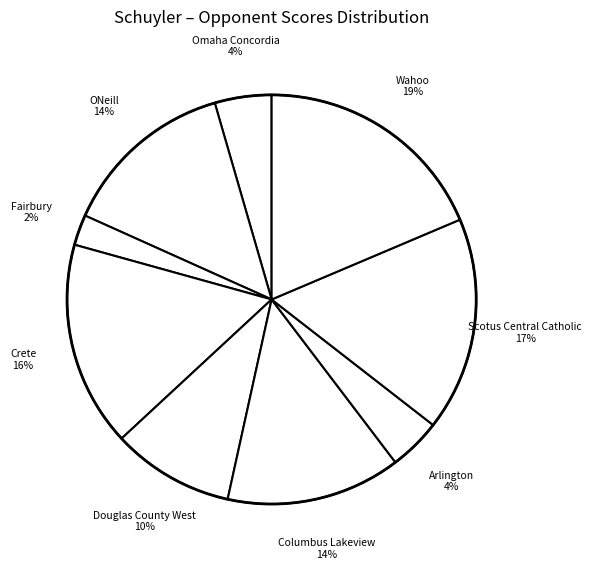

Count the number of slices in the pie.

9